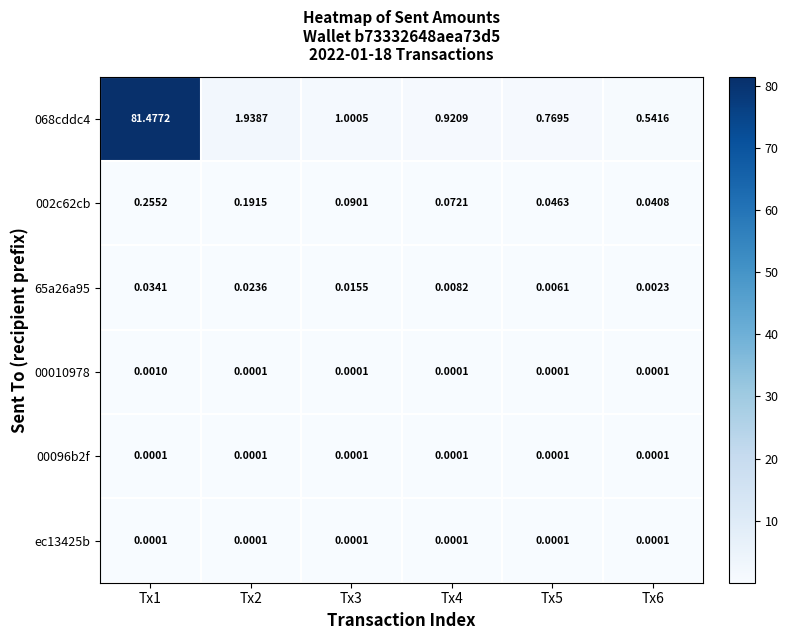

Is the value of 068cddc4 at Tx1 greater than the value of 00010978 at Tx2?

Yes